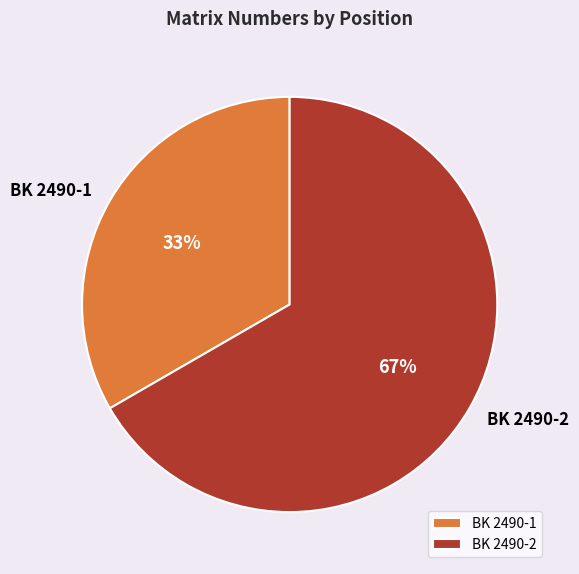

To the nearest percent, what portion does BK 2490-2 represent?

67%